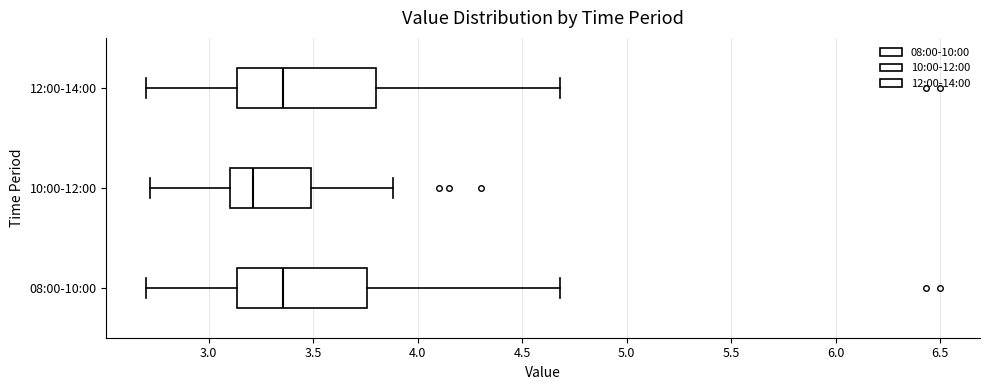

Where does the median line of the box for 12:00-14:00 sit on the x-axis? The values are not printed on the chart, so give them approximately, as read against the axis.

3.35